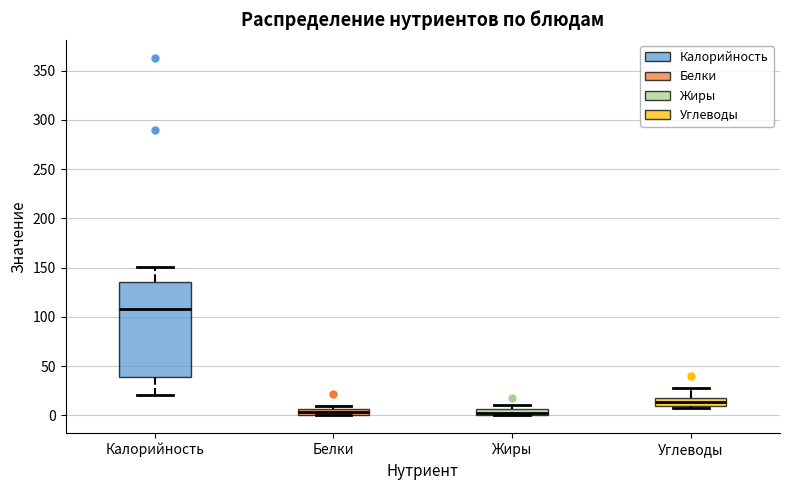

Where is the upper edge of the box for Белки on the y-axis? The values are not printed on the chart, so give them approximately, as read against the axis.

5